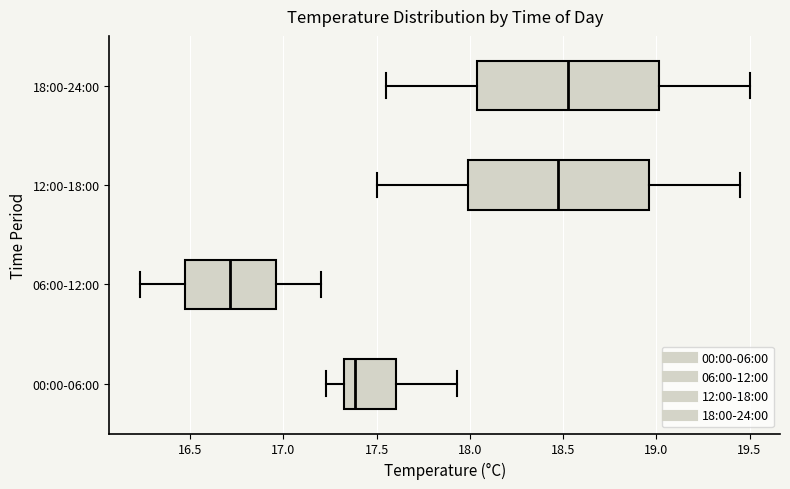

Reading bottom to top, read every box against the x-axis: the position of its median line, the range the box covers, and the ends of its whiskers. The values are not printed on the chart, so give them approximately, as read against the axis.

00:00-06:00: median 17.40, box 17.35 to 17.60, whiskers 17.25 to 17.95
06:00-12:00: median 16.70, box 16.45 to 16.95, whiskers 16.25 to 17.20
12:00-18:00: median 18.50, box 18.00 to 18.95, whiskers 17.50 to 19.45
18:00-24:00: median 18.55, box 18.05 to 19.00, whiskers 17.55 to 19.50